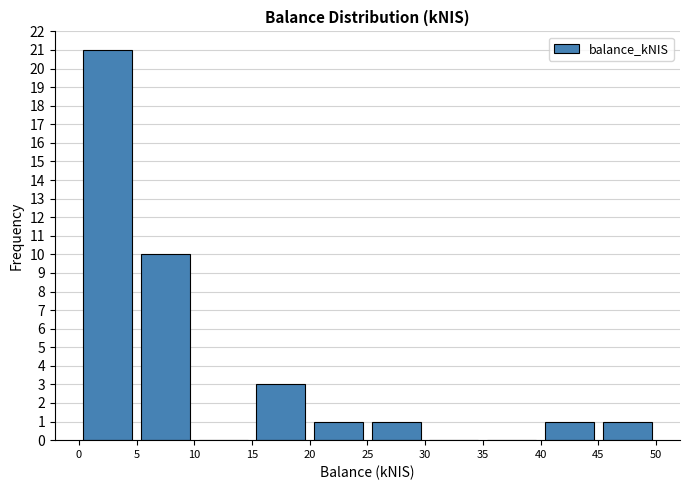

Reading left to right, list every bar in this chart as the range it spans on the x-axis followed by its height. The values are not printed on the chart, so give them approximately, as read against the axis.

0 to 5: 21
5 to 10: 10
10 to 15: 0
15 to 20: 3
20 to 25: 1
25 to 30: 1
30 to 35: 0
35 to 40: 0
40 to 45: 1
45 to 50: 1